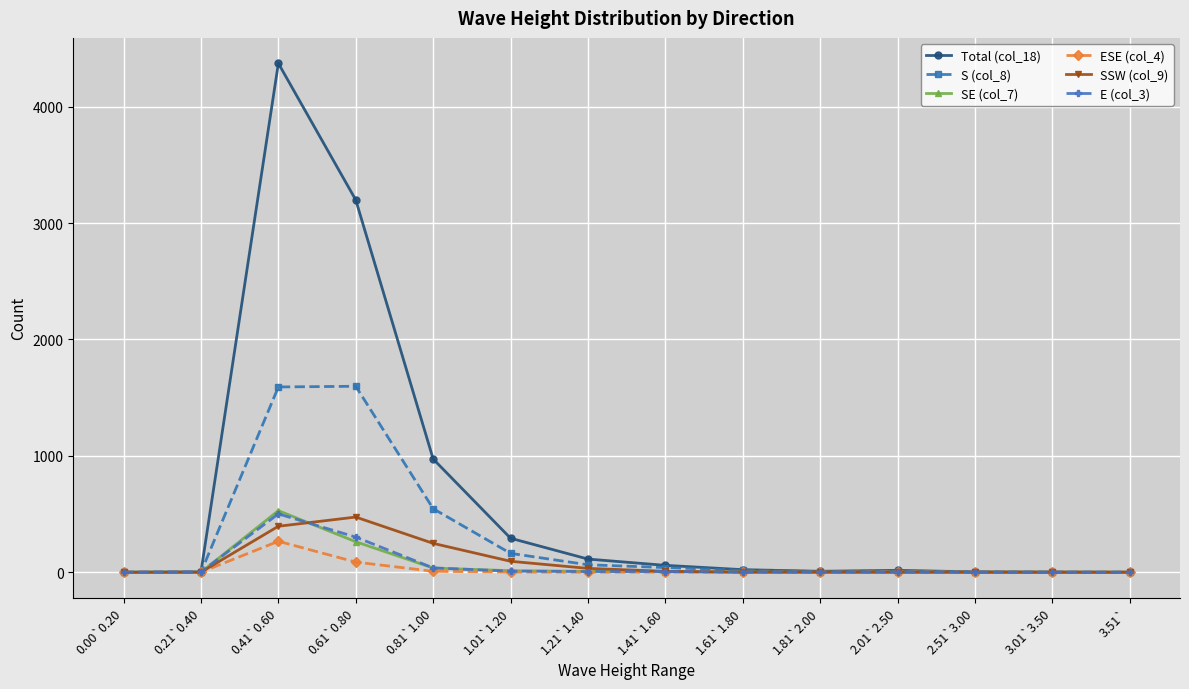

What is the label of the 8th point from the right?

1.21`1.40